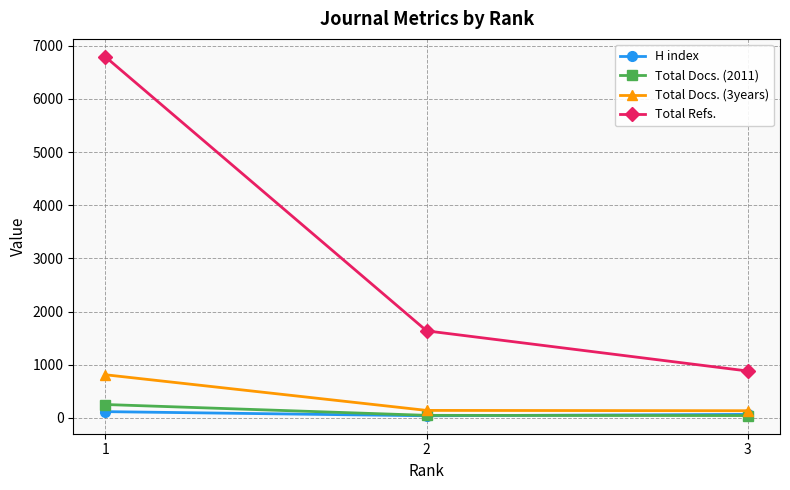

At how many categories does at least one series exceed 6274?

1